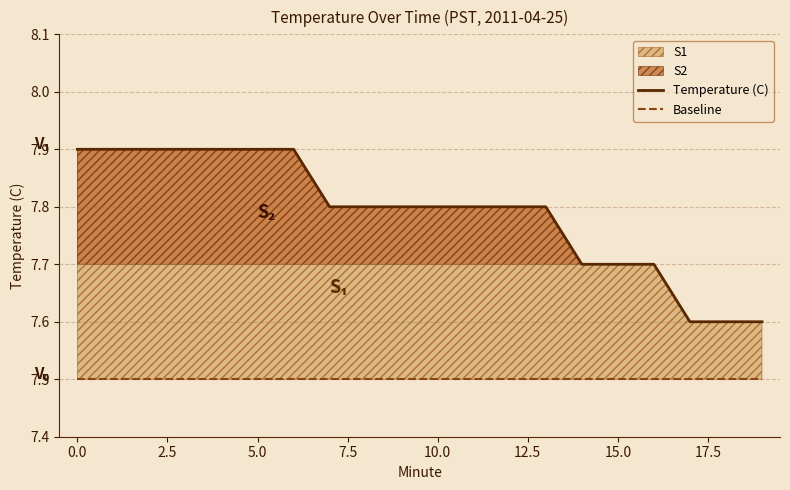

The value of Baseline at 16 is 12.6. True or false?

False